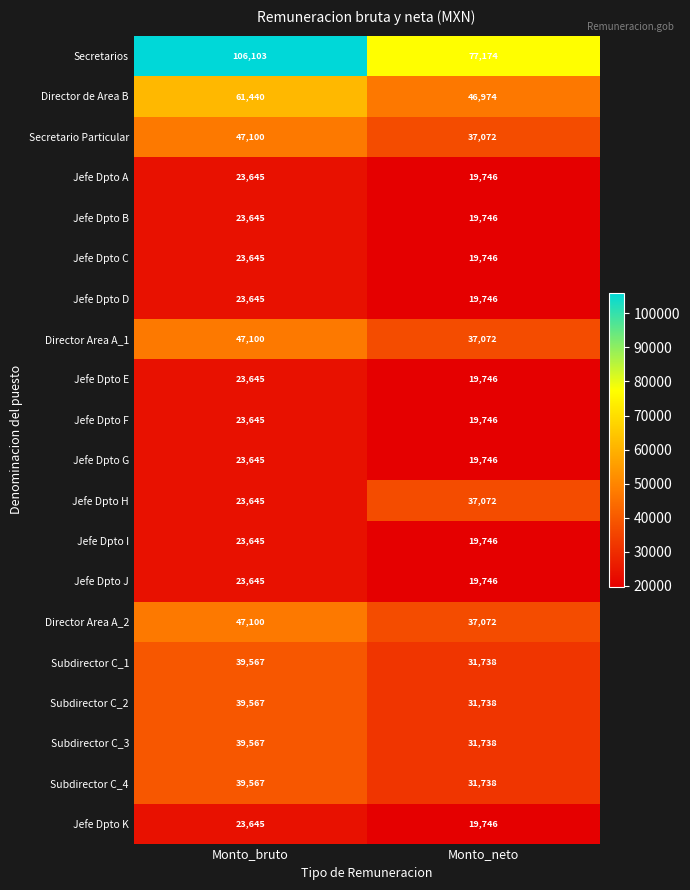

What is the difference between the highest and lowest values at Monto_bruto?

82458